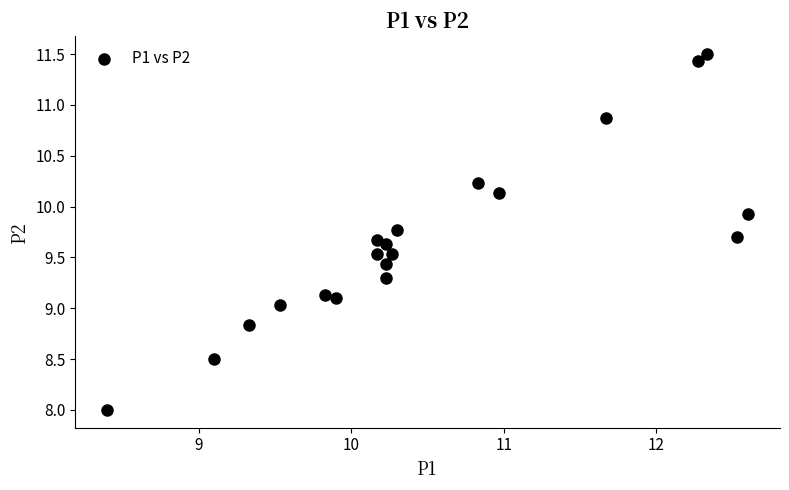

What is the range of X values (max minus min)?

4.2